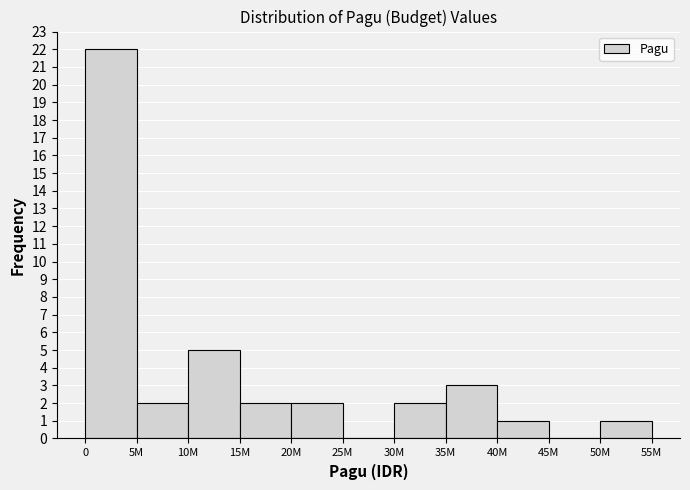

Reading left to right, list all the values displayed in this chart.

0=22	5M=2	10M=5	15M=2	20M=2	25M=0	30M=2	35M=3	40M=1	45M=0	50M=1